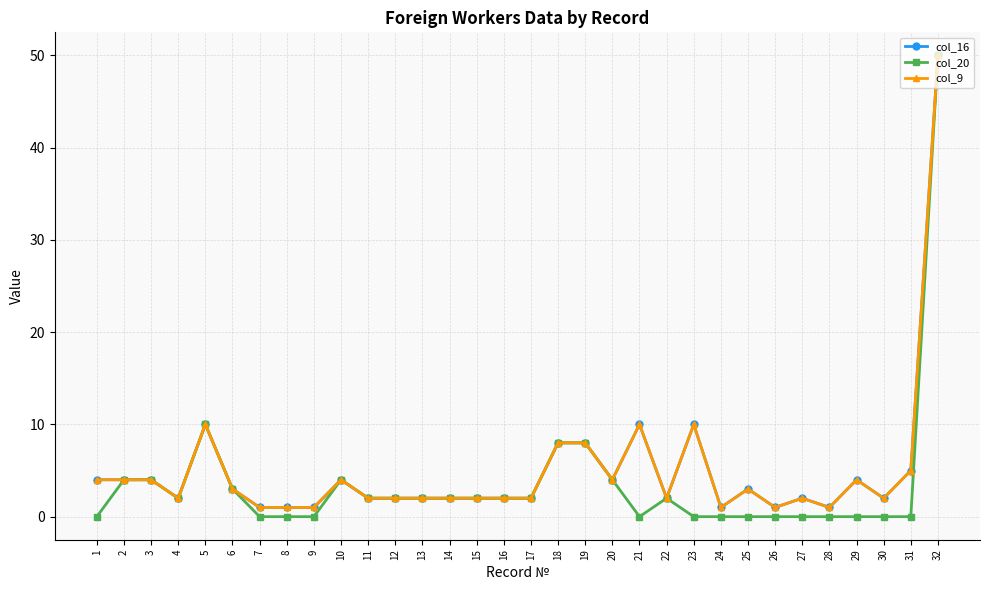

True or false: col_16 and col_20 cross at least once.

False